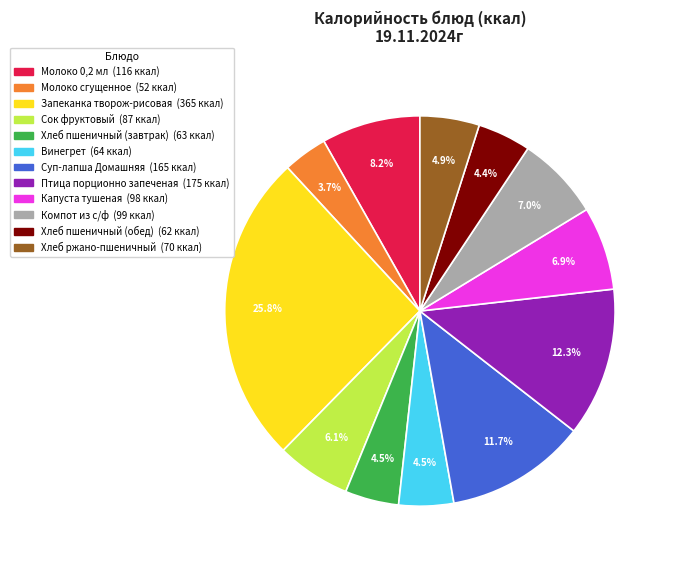

Which category has the smallest portion of the pie?

Молоко сгущенное